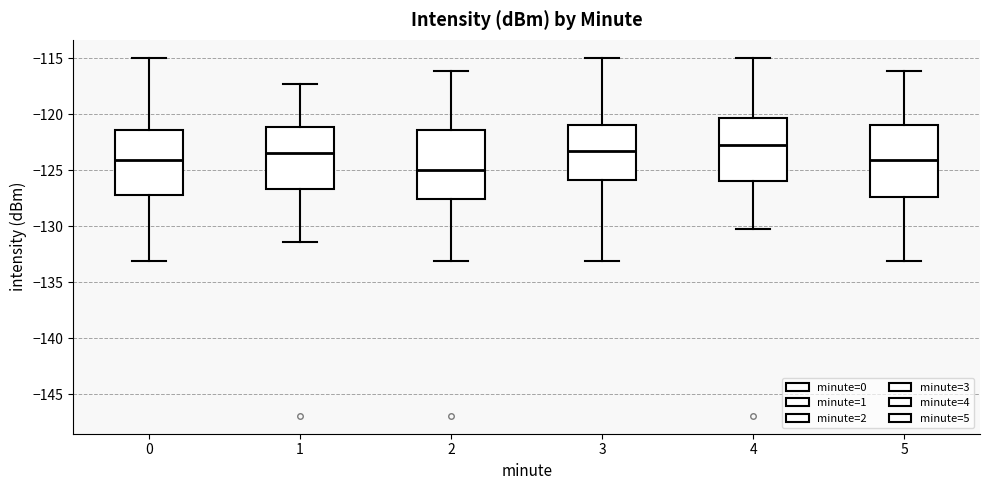

Which box has the highest median line?

4